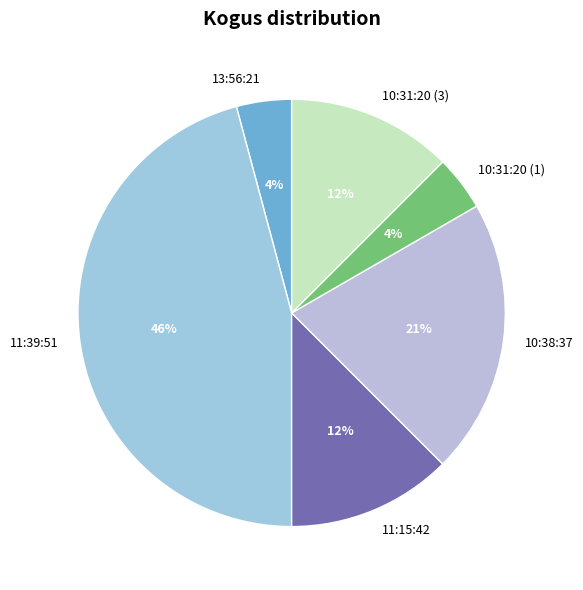

Between 11:39:51 and 13:56:21, which is larger?

11:39:51